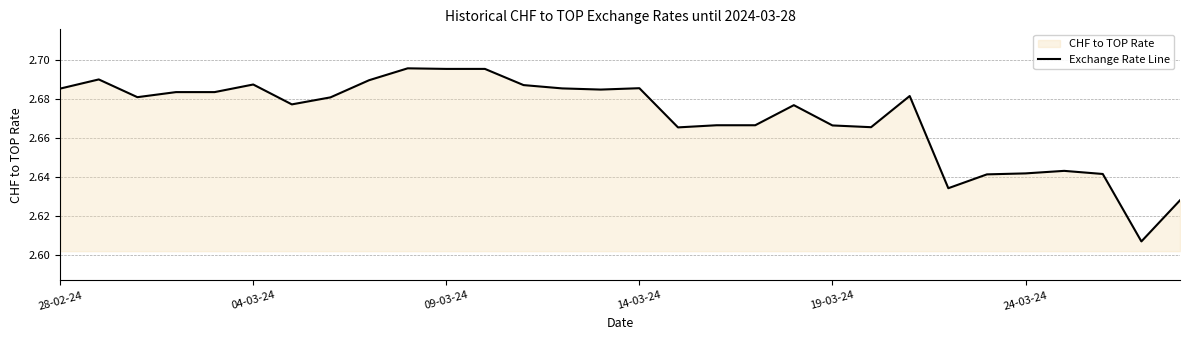

What is the value of the 29th point from the left?

2.6